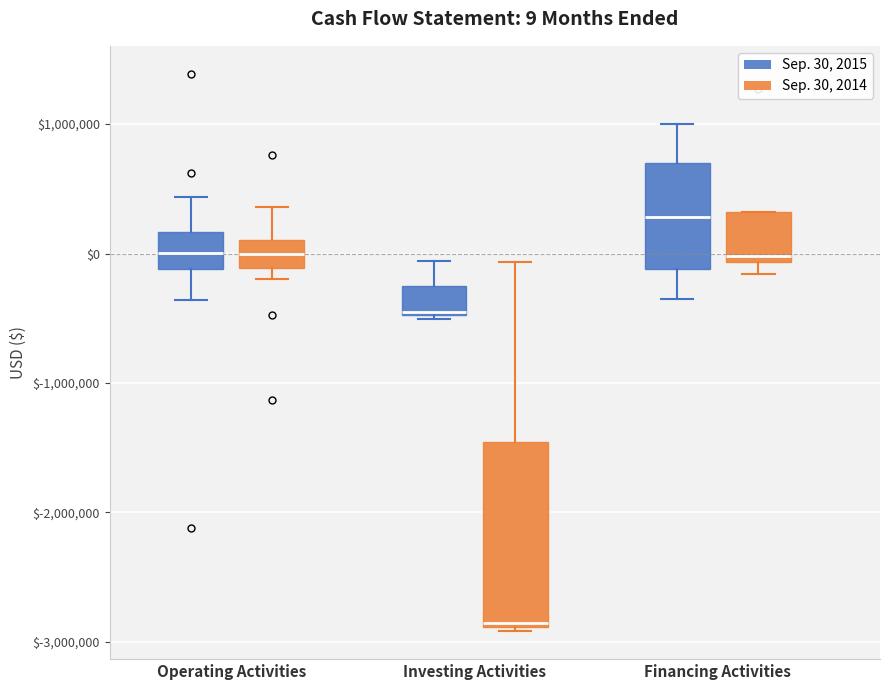

Which box has the lowest median line?

Investing Activities (Sep. 30, 2014)